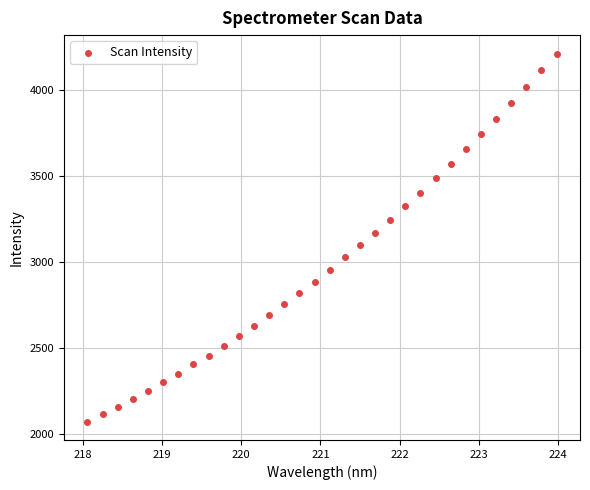

What is the range of Y values (max minus min)?

2143.7